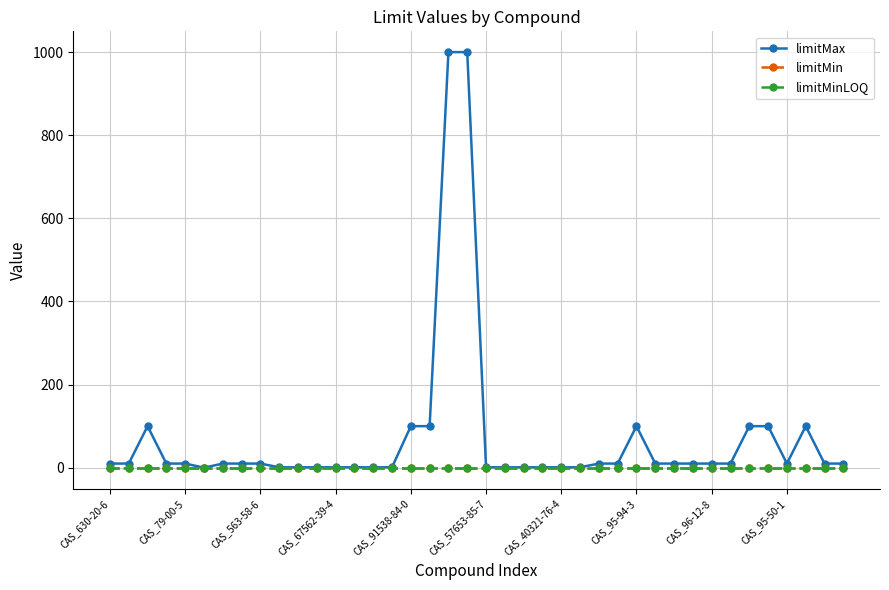

Does the chart have visible grid lines?

Yes